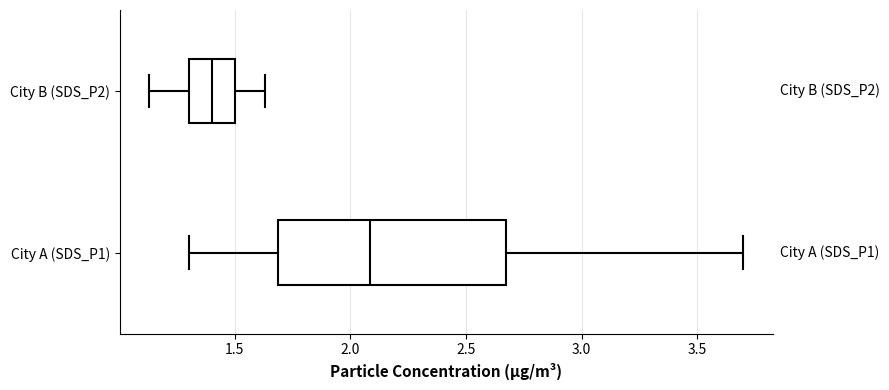

Reading bottom to top, transcribe this box plot: for each box, give where its median line is, the range the box spans, and where its two whiskers end, as read against the x-axis. The values are not printed on the chart, so give them approximately, as read against the axis.

City A (SDS_P1): median 2.10, box 1.70 to 2.65, whiskers 1.30 to 3.70
City B (SDS_P2): median 1.40, box 1.30 to 1.50, whiskers 1.15 to 1.65